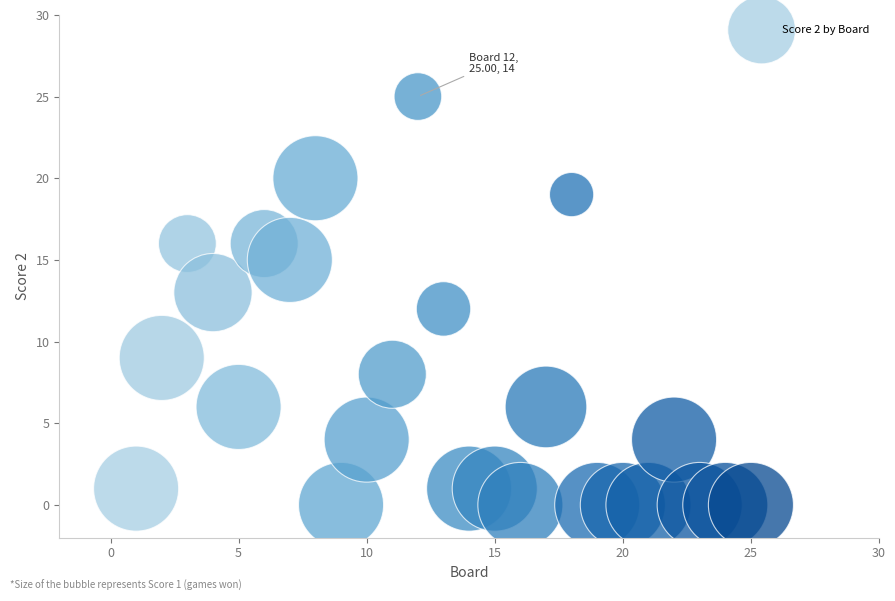

What is the range of X values (max minus min)?

24